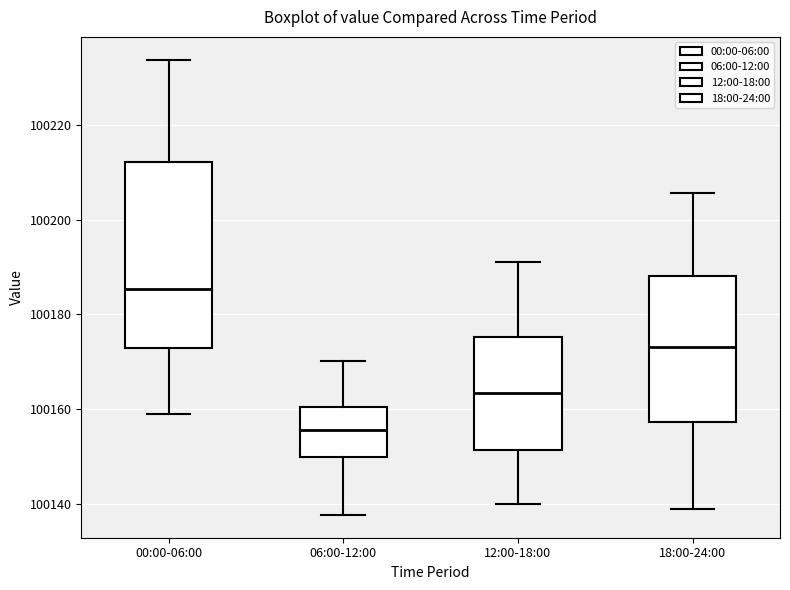

Which box's median line is the highest?

00:00-06:00